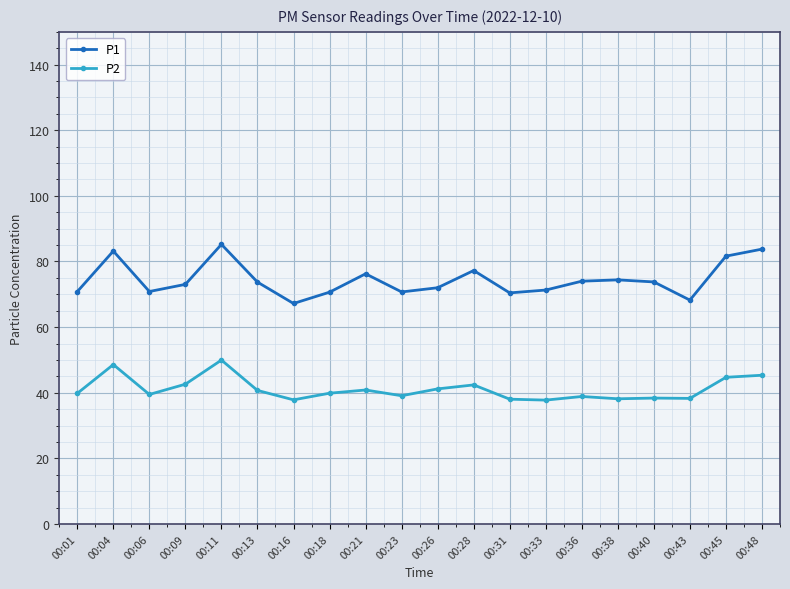

At how many categories does at least one series exceed 57?

20